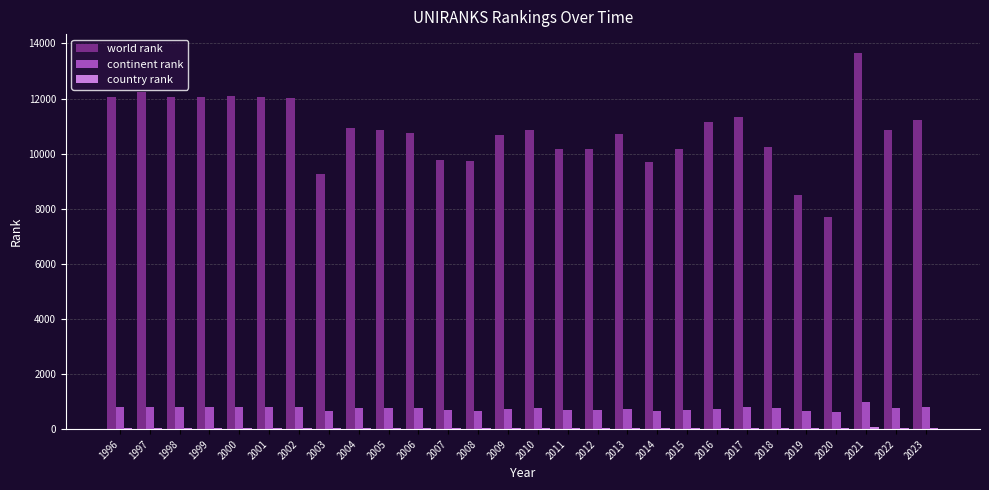

True or false: world rank has a value of 14702 at 2019.

False